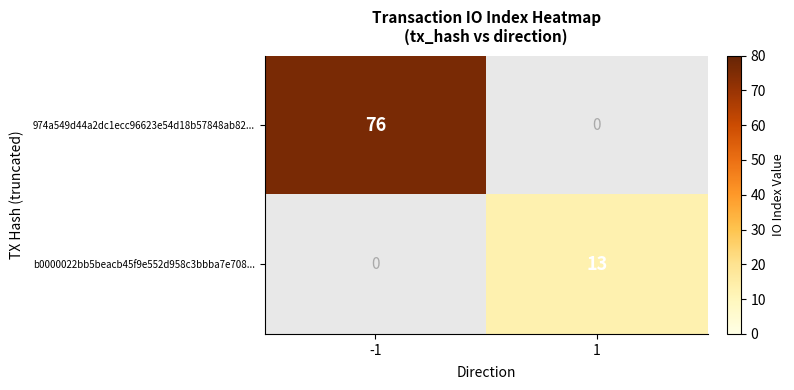

The 974a549d44a2dc1ecc96623e54d18b57848ab82... series shows 49 at -1. True or false?

False